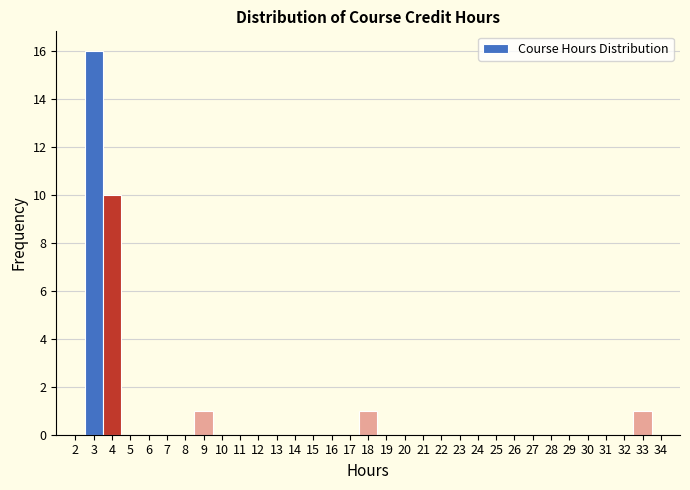

How tall is the bar that spans 3.5 to 4.5 on the x-axis? The values are not printed on the chart, so give them approximately, as read against the axis.

10